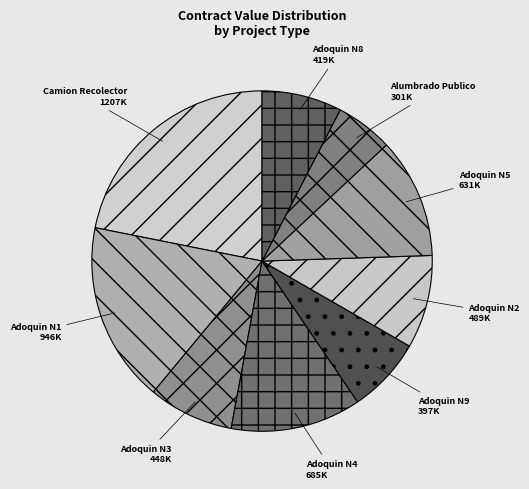

Between Adoquin N8 and Adoquin N2, which is larger?

Adoquin N2